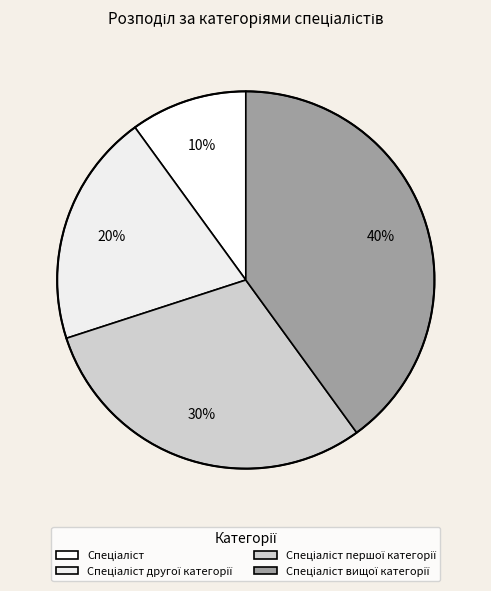

Is there any slice that represents more than half of the pie?

No